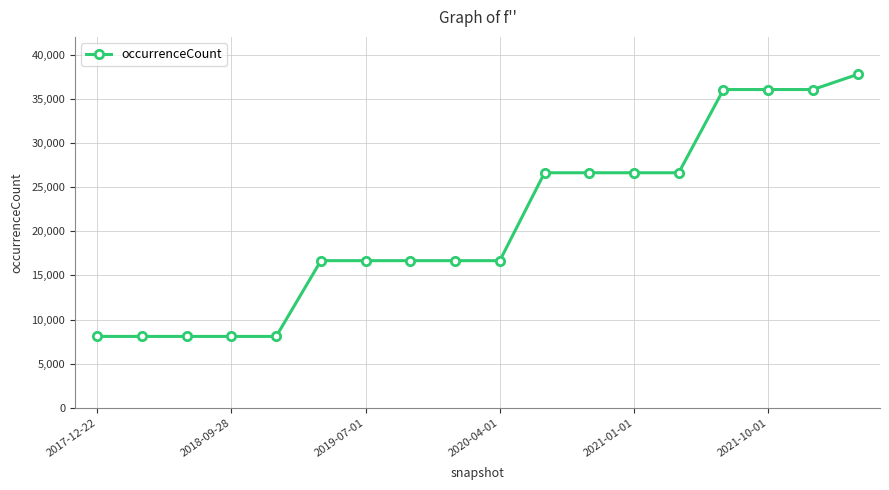

What is the greatest value displayed?

37757